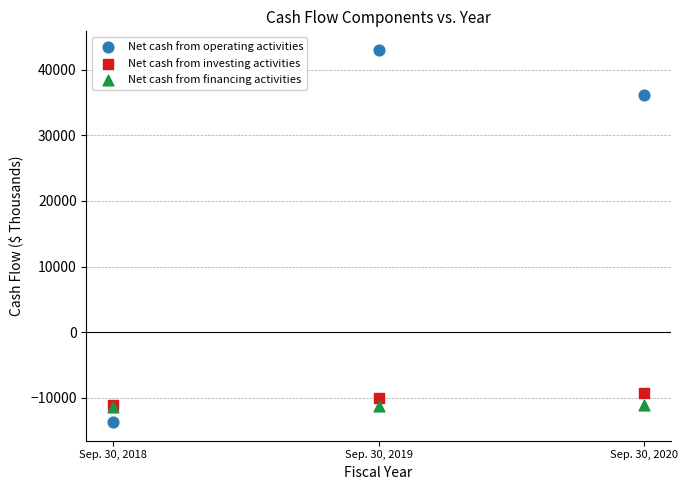

Which series reaches the maximum Y coordinate?

Net cash from operating activities